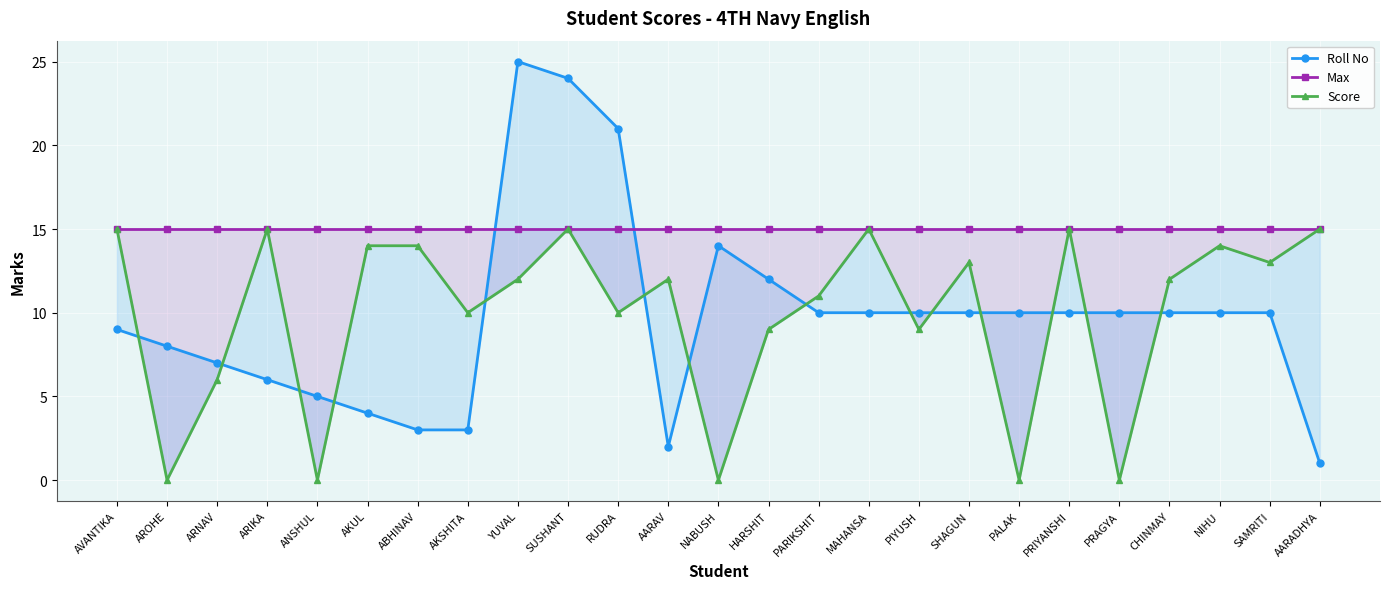

Which category has the highest value in the Max series?

AVANTIKA